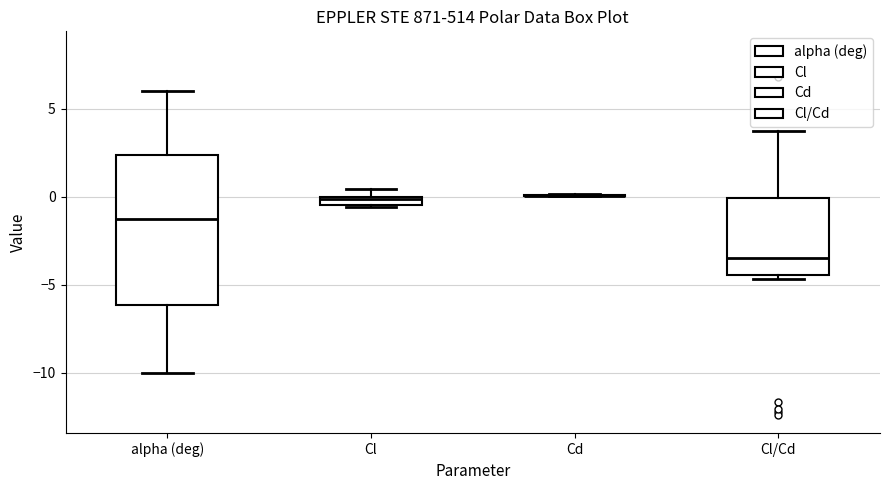

Where is the lower edge of the box for Cl on the y-axis? The values are not printed on the chart, so give them approximately, as read against the axis.

-0.5